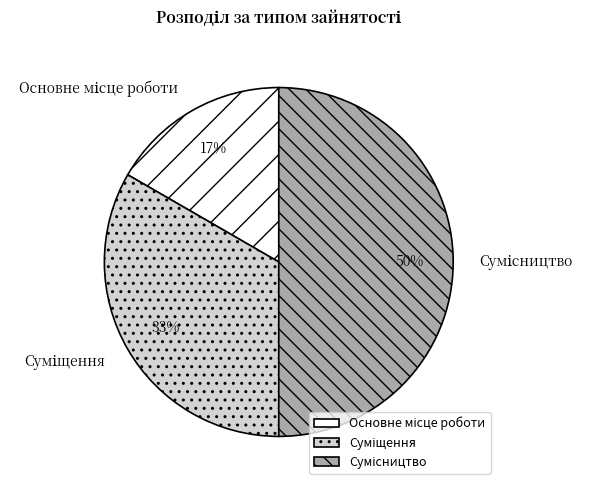

To the nearest percent, what is the difference between the largest and smallest slice percentages?

33%